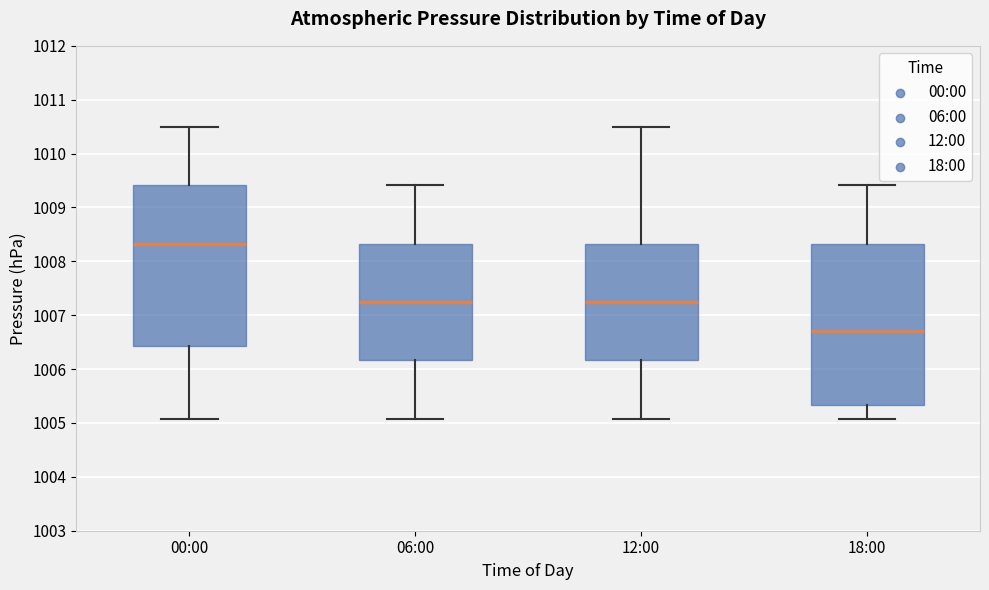

Reading left to right, transcribe this box plot: for each box, give where its median line is, the range the box spans, and where its two whiskers end, as read against the y-axis. The values are not printed on the chart, so give them approximately, as read against the axis.

00:00: median 1008.3, box 1006.4 to 1009.4, whiskers 1005.1 to 1010.5
06:00: median 1007.2, box 1006.2 to 1008.3, whiskers 1005.1 to 1009.4
12:00: median 1007.2, box 1006.2 to 1008.3, whiskers 1005.1 to 1010.5
18:00: median 1006.7, box 1005.3 to 1008.3, whiskers 1005.1 to 1009.4